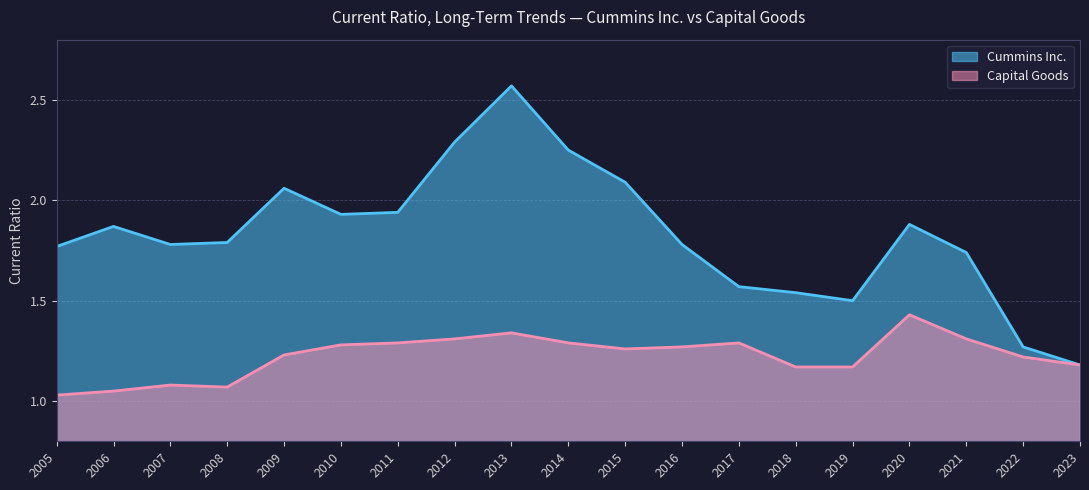

Read the Capital Goods value at 2011.

1.3